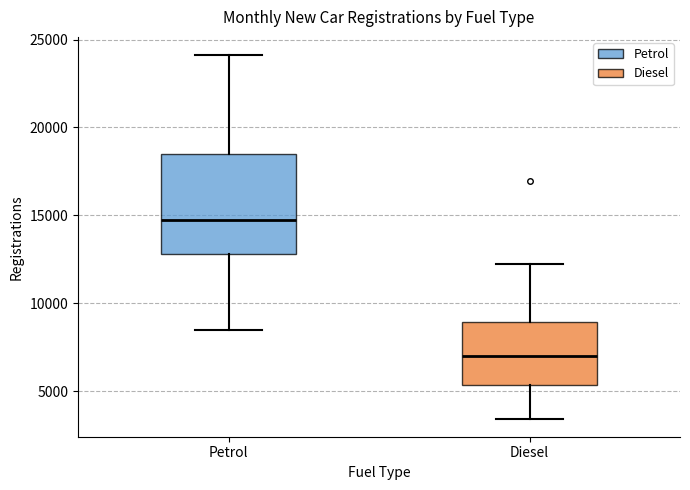

Which box has the lowest median line?

Diesel